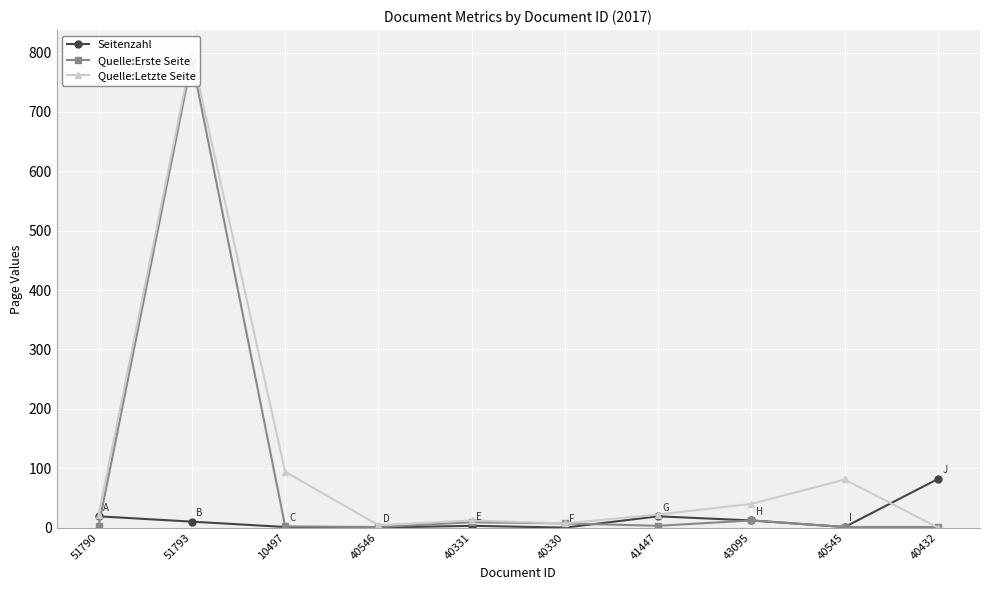

What are all the series names shown in the legend?

Seitenzahl, Quelle:Erste Seite, Quelle:Letzte Seite